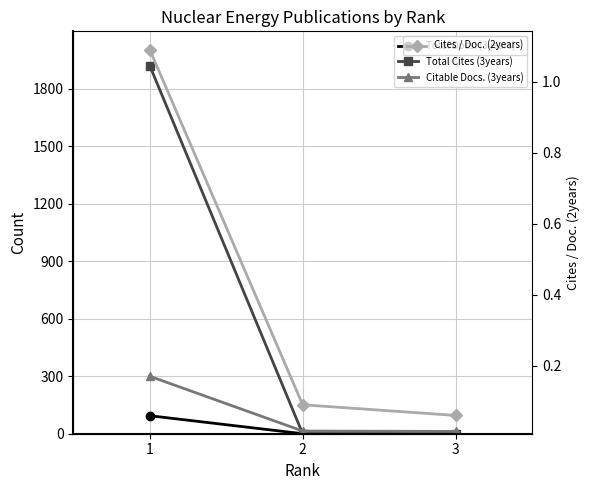

True or false: Total Cites (3years) has a value of 1921.0 at 1.

True